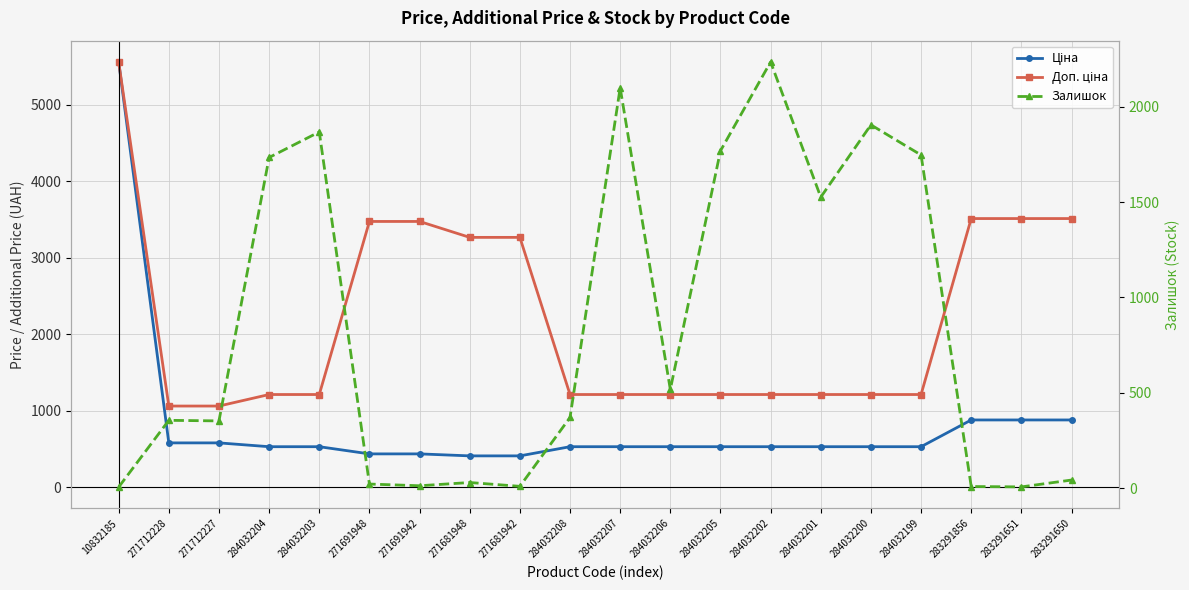

Rank the categories by Доп. ціна value from lowest to highest.

271712228, 271712227, 284032204, 284032203, 284032208, 284032207, 284032206, 284032205, 284032202, 284032201, 284032200, 284032199, 271681948, 271681942, 271691948, 271691942, 283291856, 283291651, 283291650, 10832185